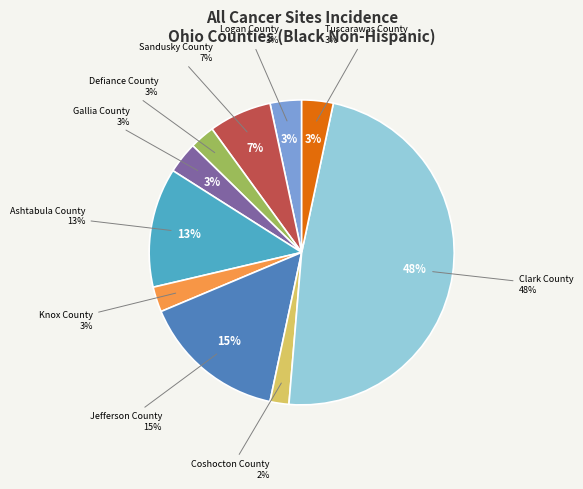

What is the largest slice in the pie chart?

Clark County